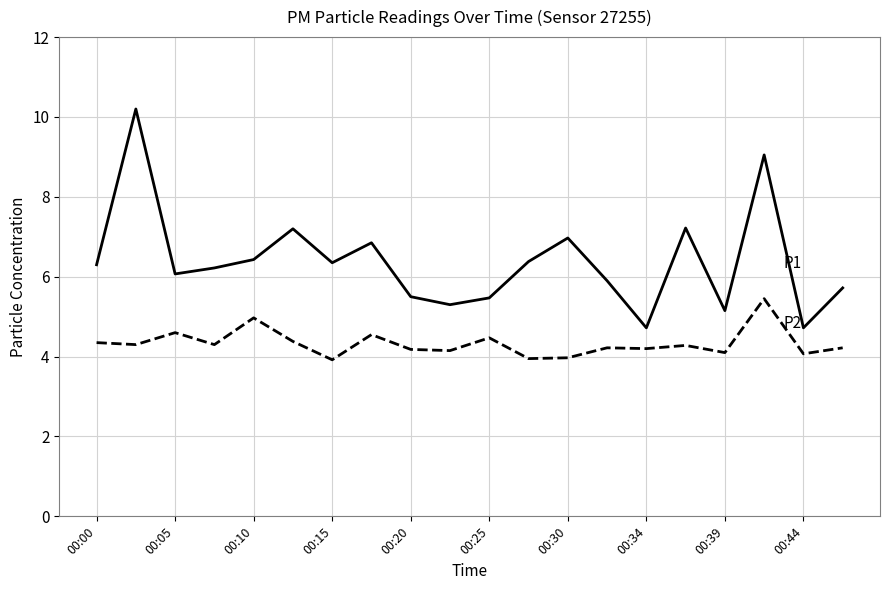

What is the minimum value shown in the chart?

3.9